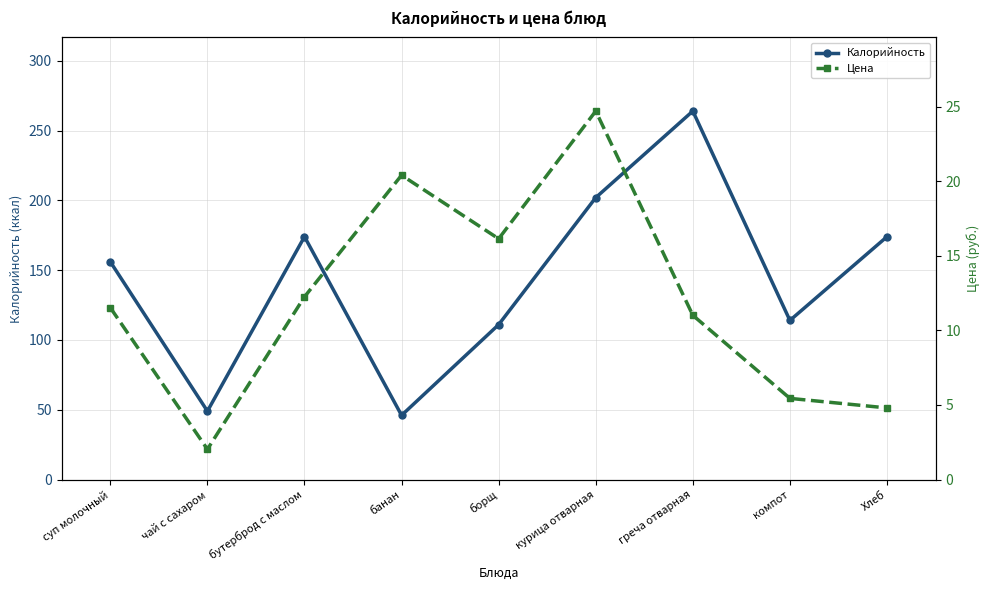

Which series has the widest spread of values?

Калорийность